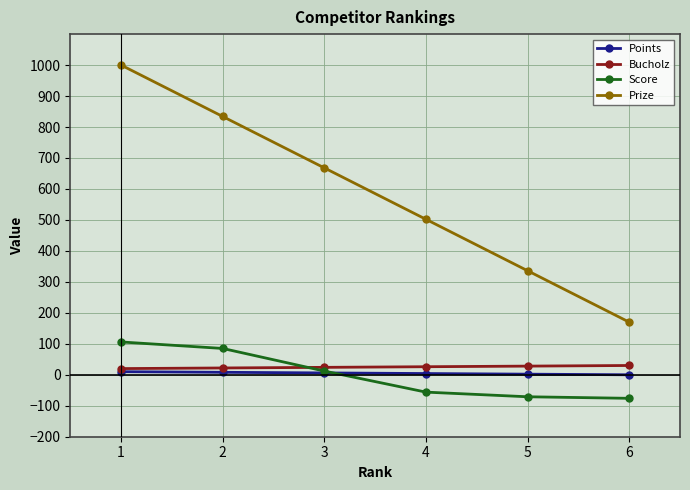

What are all the series names shown in the legend?

Points, Bucholz, Score, Prize